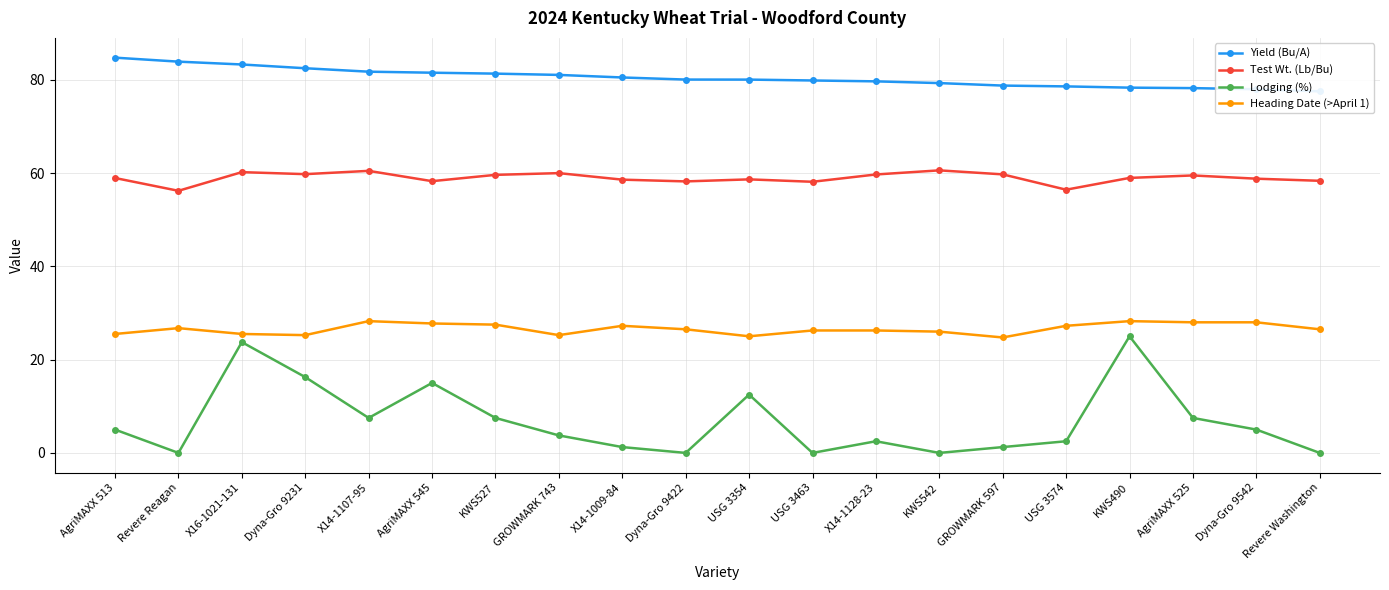

In Heading Date (>April 1), how many points are lower than both neighbors (excluding endpoints)?

4